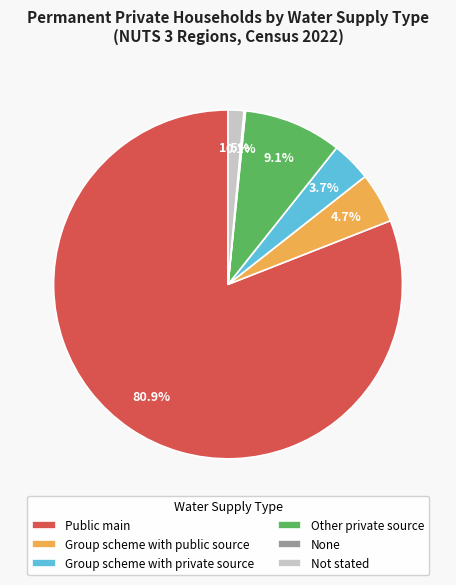

Between Other private source and Group scheme with public source, which is larger?

Other private source